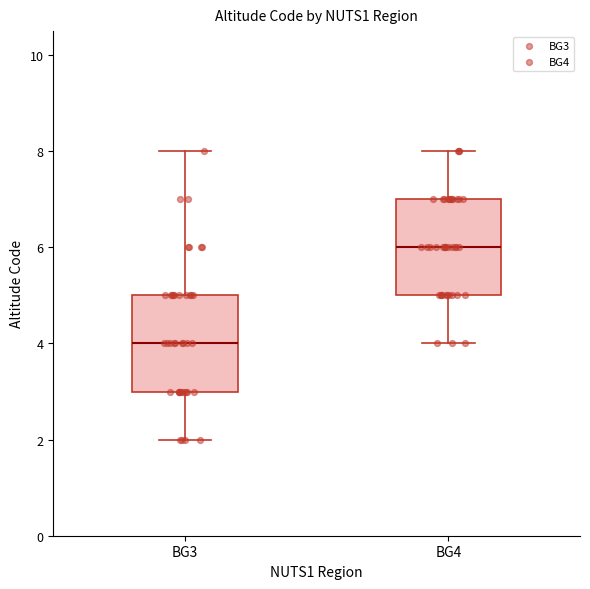

Where does the upper whisker of the box for BG4 end on the y-axis? The values are not printed on the chart, so give them approximately, as read against the axis.

8